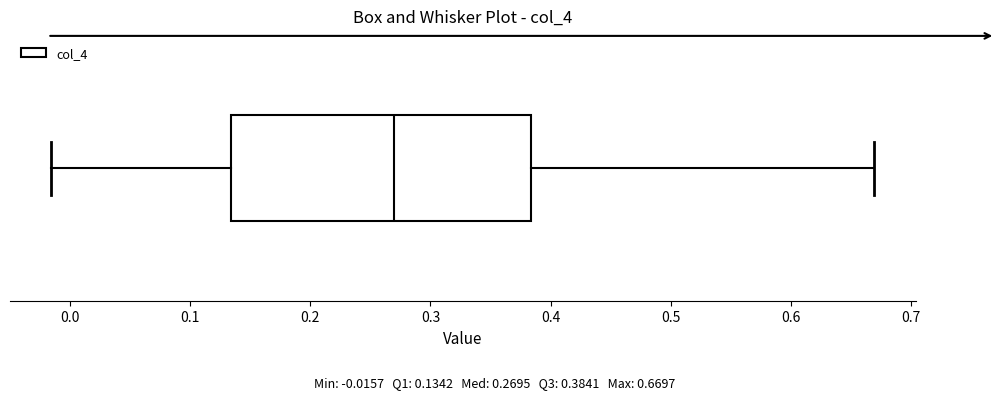

Transcribe this box plot: give where the median line is, the range the box spans, and where the two whiskers end, as read against the x-axis. The values are not printed on the chart, so give them approximately, as read against the axis.

median 0.27, box 0.13 to 0.38, whiskers -0.02 to 0.67